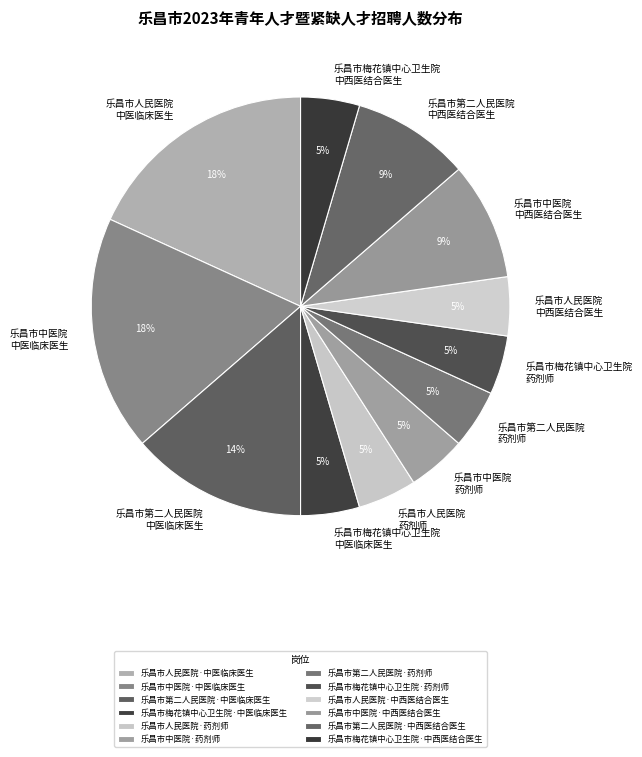

How many segments does this pie chart have?

12